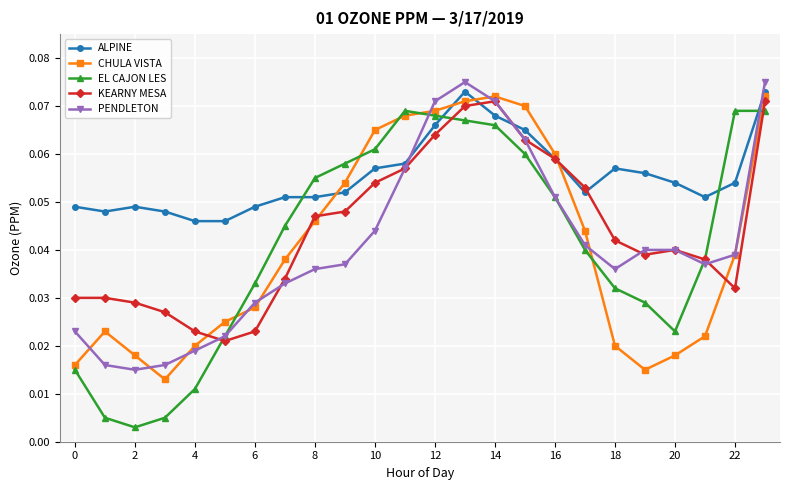

Which series has the largest range (max minus min)?

EL CAJON LES